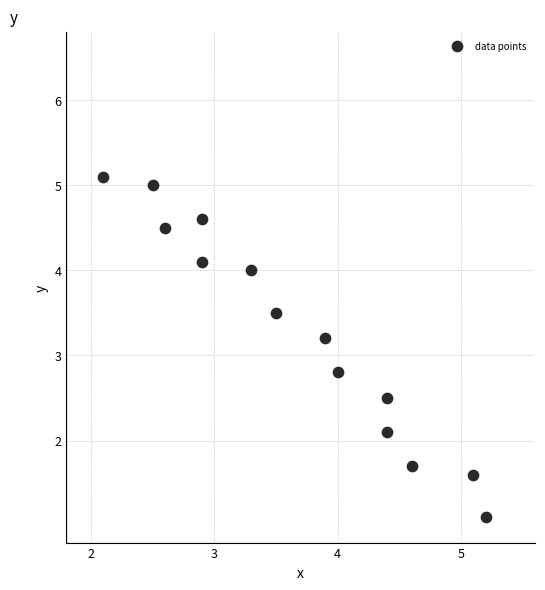

What is the range of Y values (max minus min)?

4.0